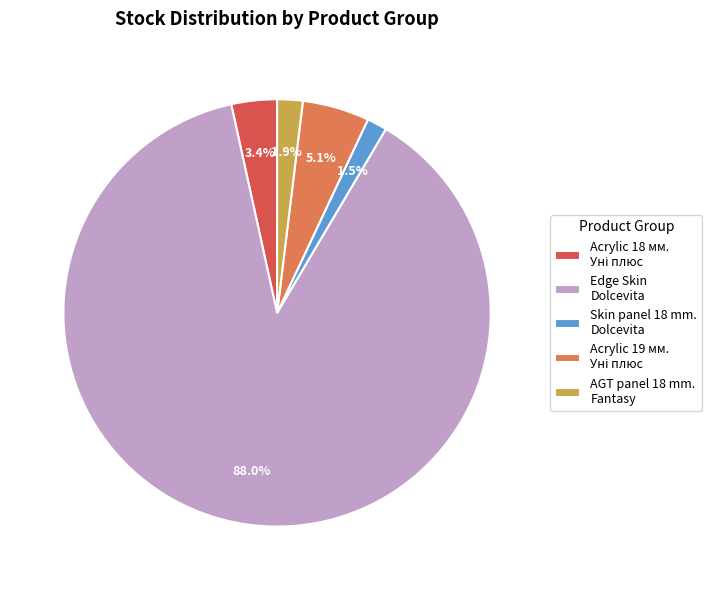

Is the sum of Skin panel 18 mm. Dolcevita and Edge Skin Dolcevita greater than half?

Yes